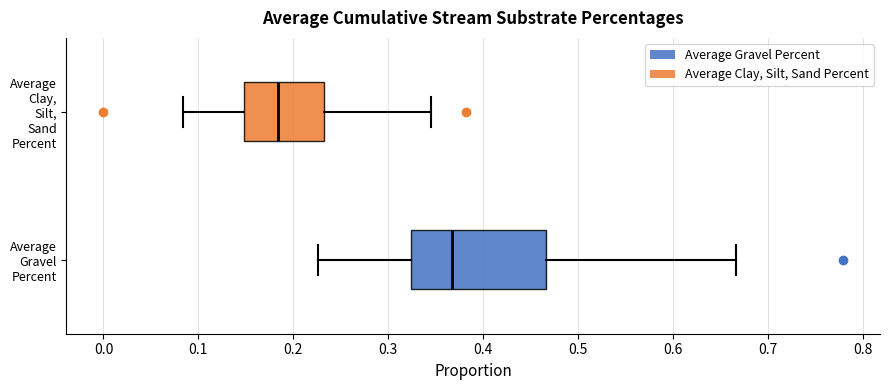

Which box's median line is the furthest to the right?

Average Gravel Percent